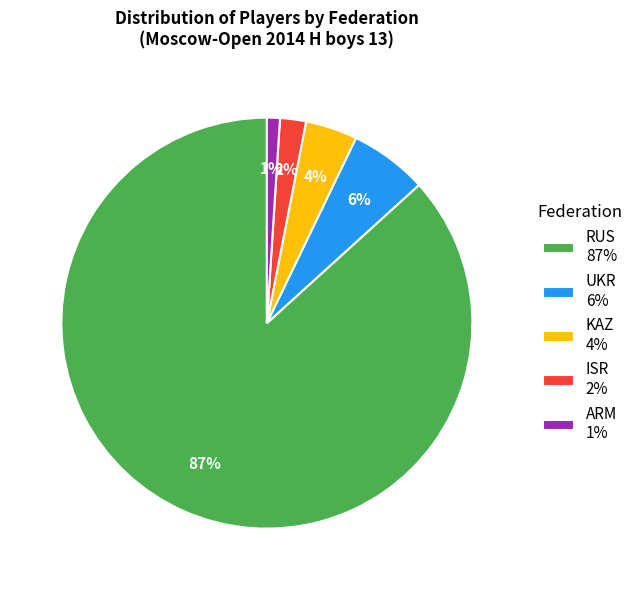

Is it true that RUS is 98% of the pie?

False